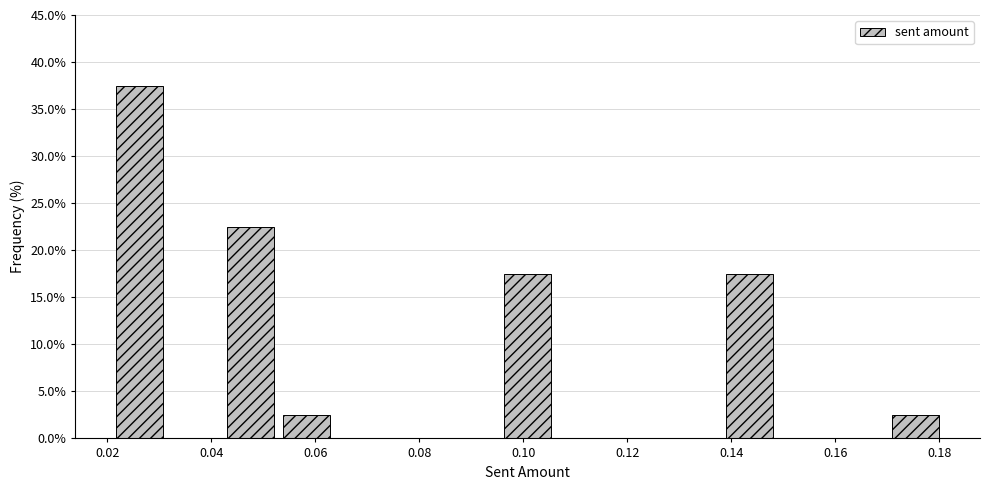

Reading left to right, transcribe this chart: for each bar, give the range it covers on the x-axis and its height. Neither the bar edges nor the heights are printed on the chart, so give them approximately, as read against the axes.

0.020 to 0.032: 37.5
0.032 to 0.042: 0
0.042 to 0.052: 22.5
0.052 to 0.064: 2.5
0.064 to 0.074: 0
0.074 to 0.084: 0
0.084 to 0.096: 0
0.096 to 0.106: 17.5
0.106 to 0.116: 0
0.116 to 0.128: 0
0.128 to 0.138: 0
0.138 to 0.148: 17.5
0.148 to 0.160: 0
0.160 to 0.170: 0
0.170 to 0.180: 2.5